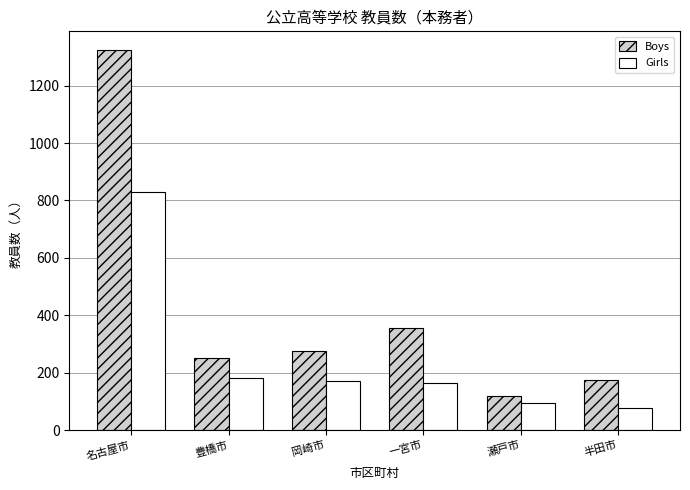

Which series has the largest range (max minus min)?

Boys